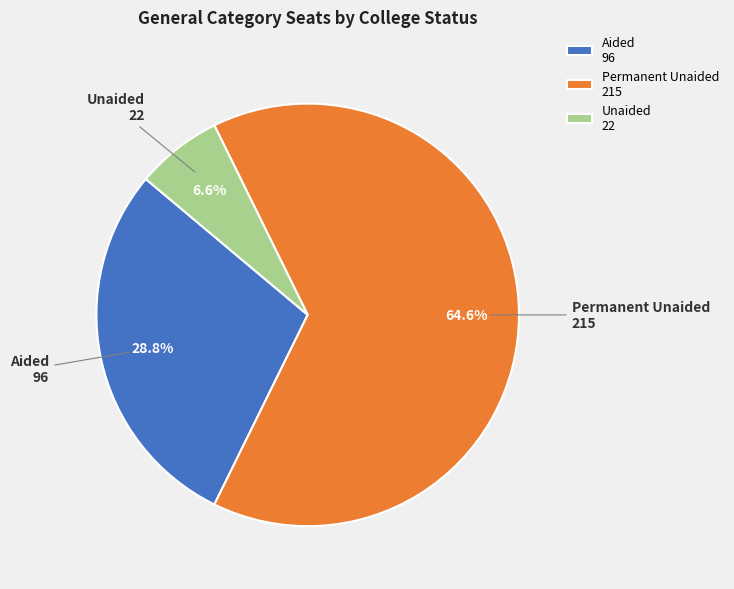

To the nearest percent, what portion does Aided represent?

29%